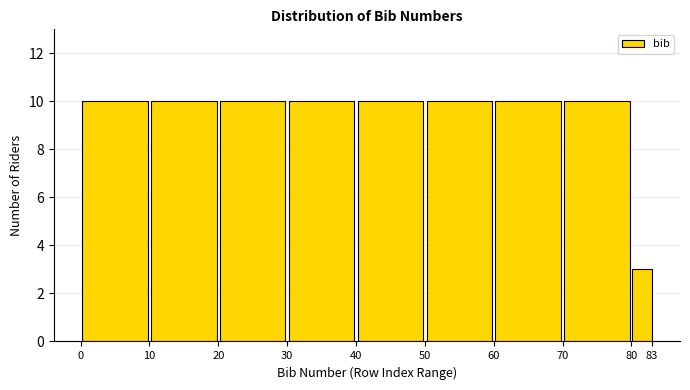

How tall is the bar that spans 20 to 30 on the x-axis? The values are not printed on the chart, so give them approximately, as read against the axis.

10